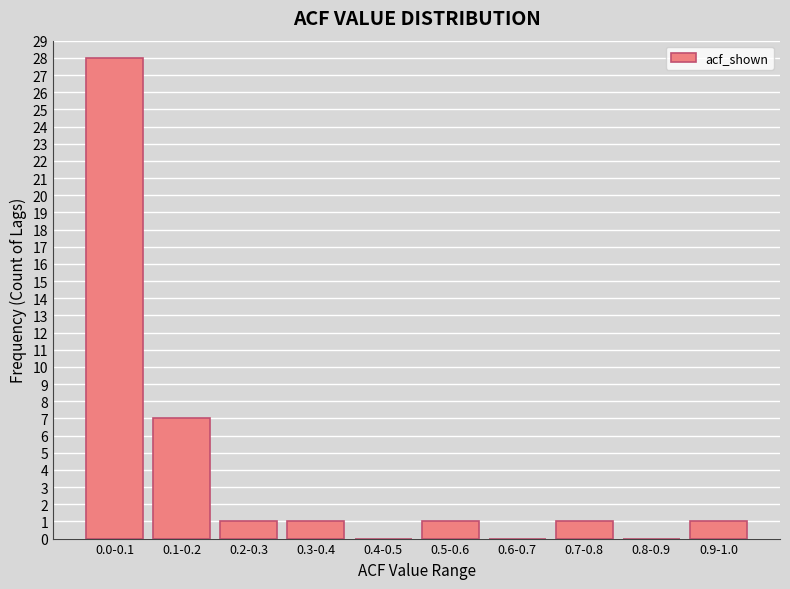

Reading left to right, list all the values displayed in this chart.

0.0-0.1=28	0.1-0.2=7	0.2-0.3=1	0.3-0.4=1	0.4-0.5=0	0.5-0.6=1	0.6-0.7=0	0.7-0.8=1	0.8-0.9=0	0.9-1.0=1